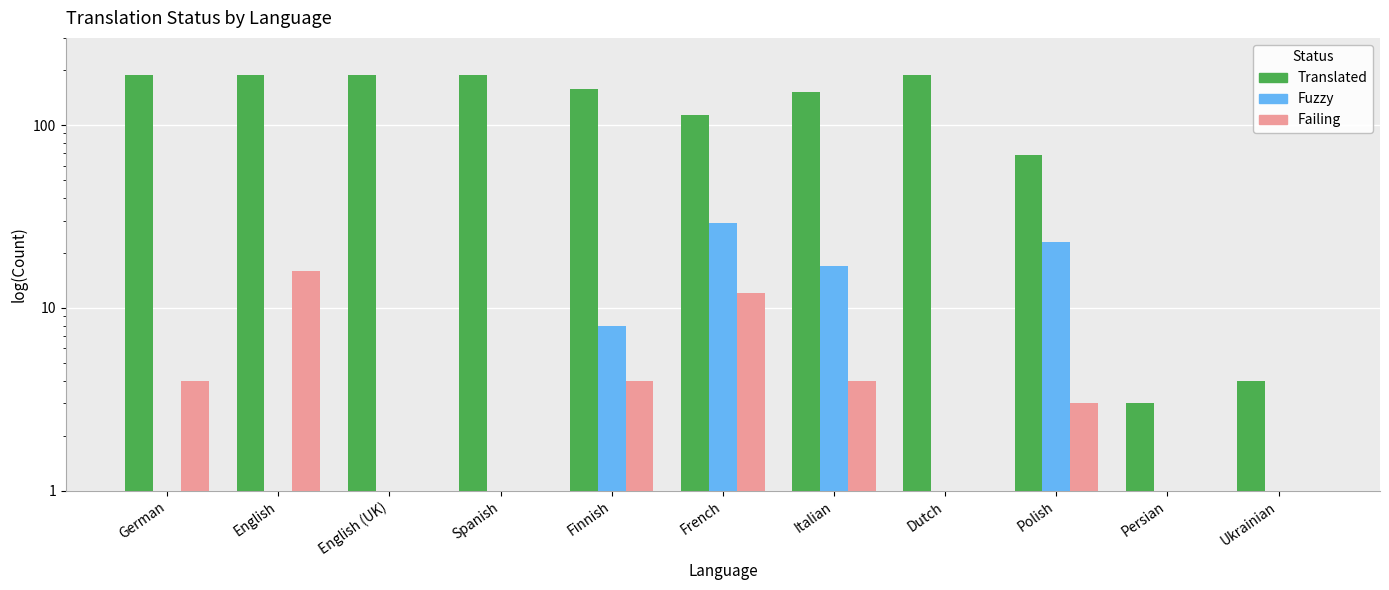

The Fuzzy series shows 29 at French. True or false?

True